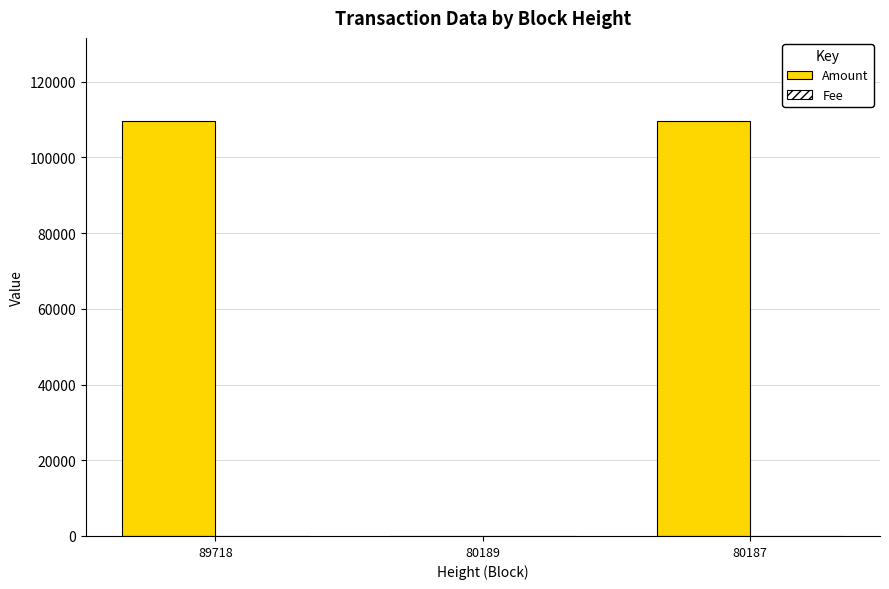

Where is Amount nearest to the value 54812?

89718